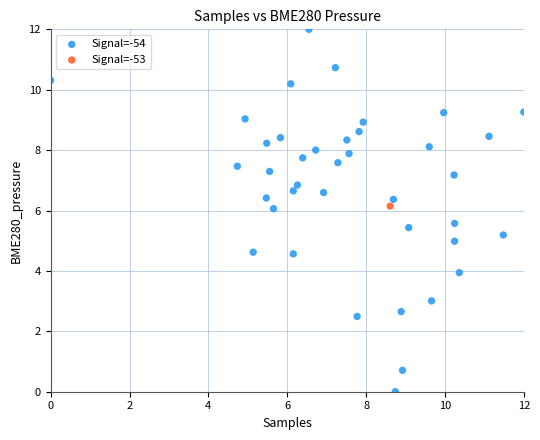

What are all the series names shown in the legend?

Signal=-54, Signal=-53